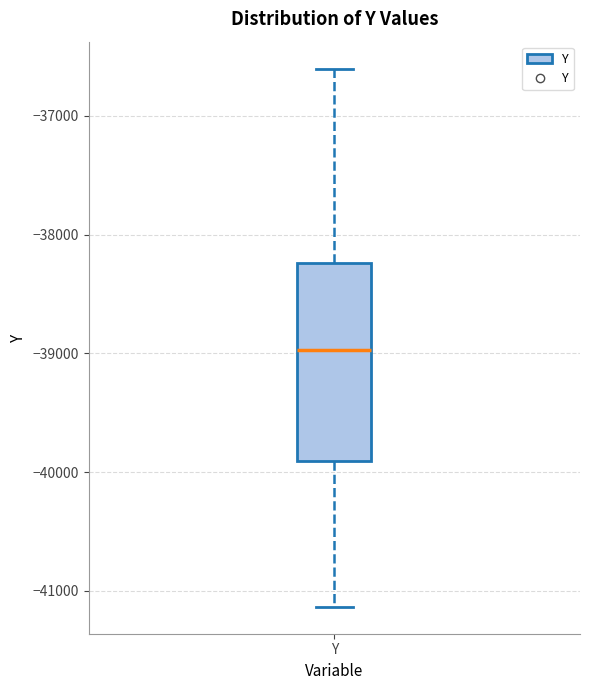

Transcribe this box plot: give where the median line is, the range the box spans, and where the two whiskers end, as read against the y-axis. The values are not printed on the chart, so give them approximately, as read against the axis.

median -39000, box -39900 to -38200, whiskers -41100 to -36600